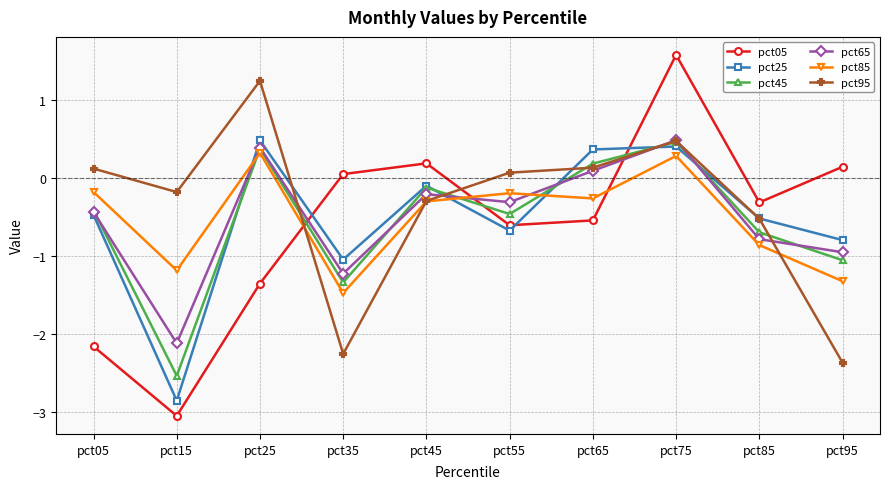

At which category is the sum across all series the highest?

pct75